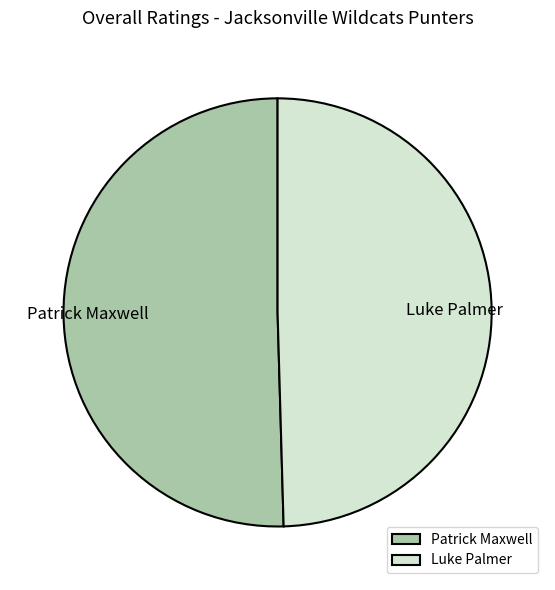

What is the majority slice?

Patrick Maxwell